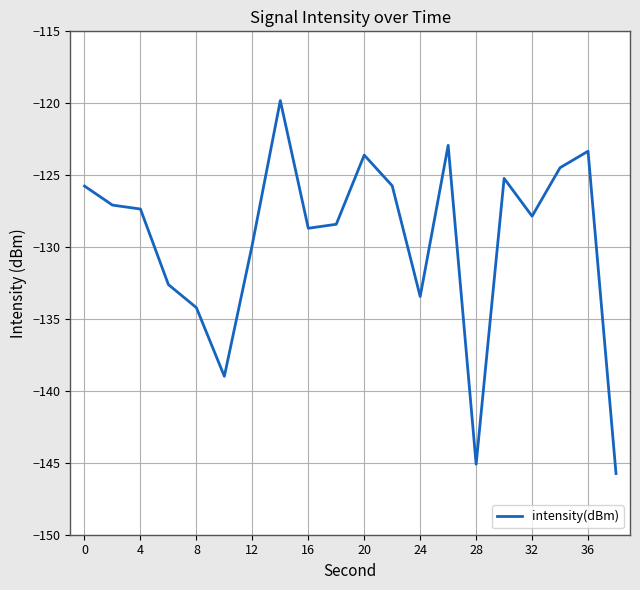

True or false: there are more than 0 points higher than both neighbors.

True